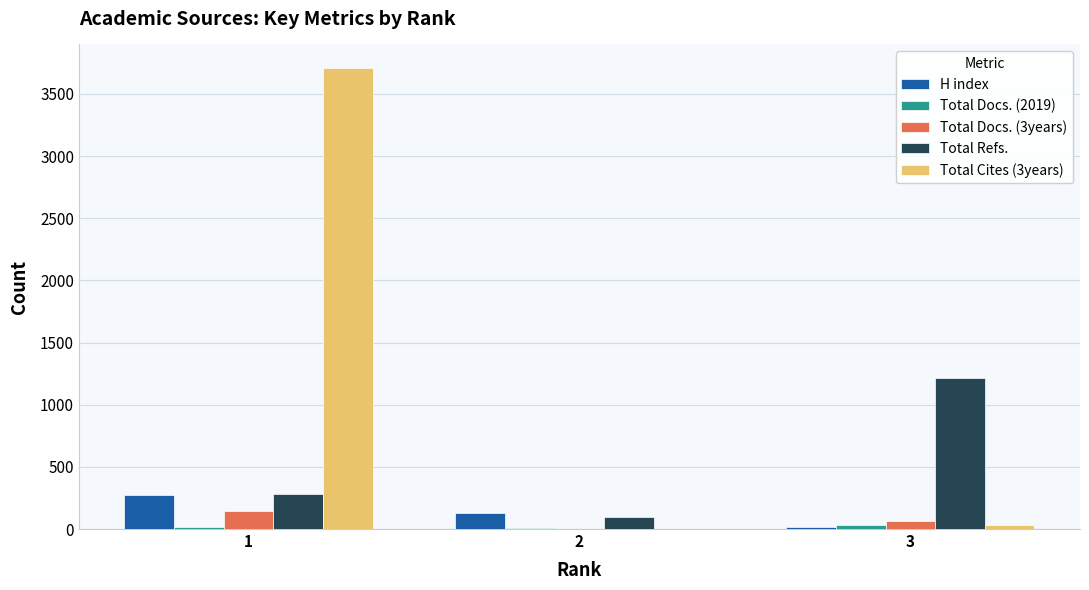

The value of H index at 2 is 129. True or false?

True